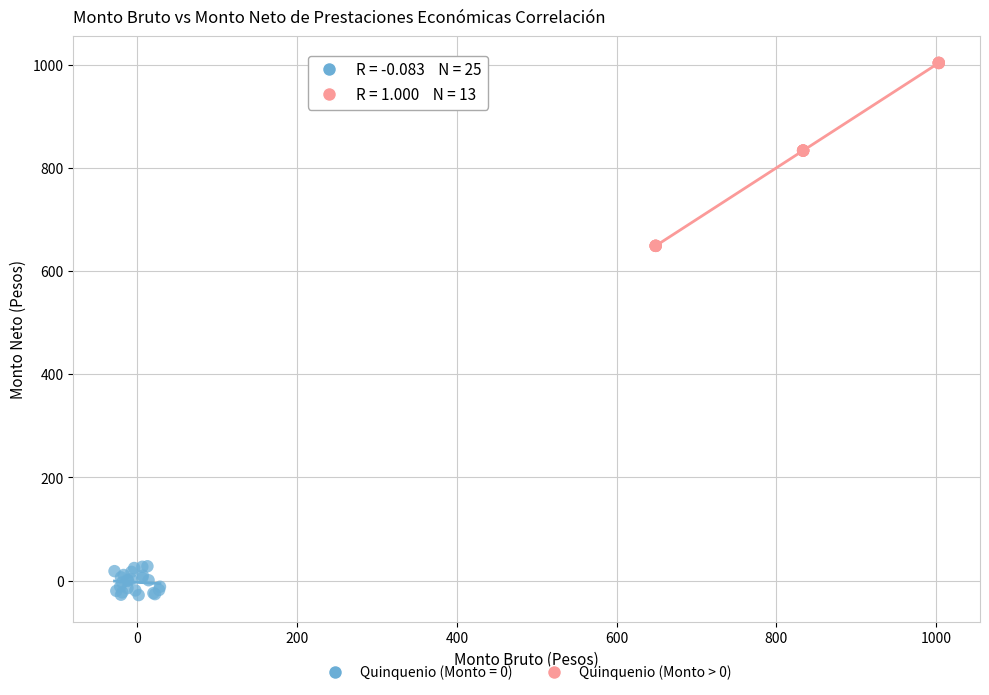

Which series has the largest Y range (max minus min)?

Quinquenio (Monto > 0)